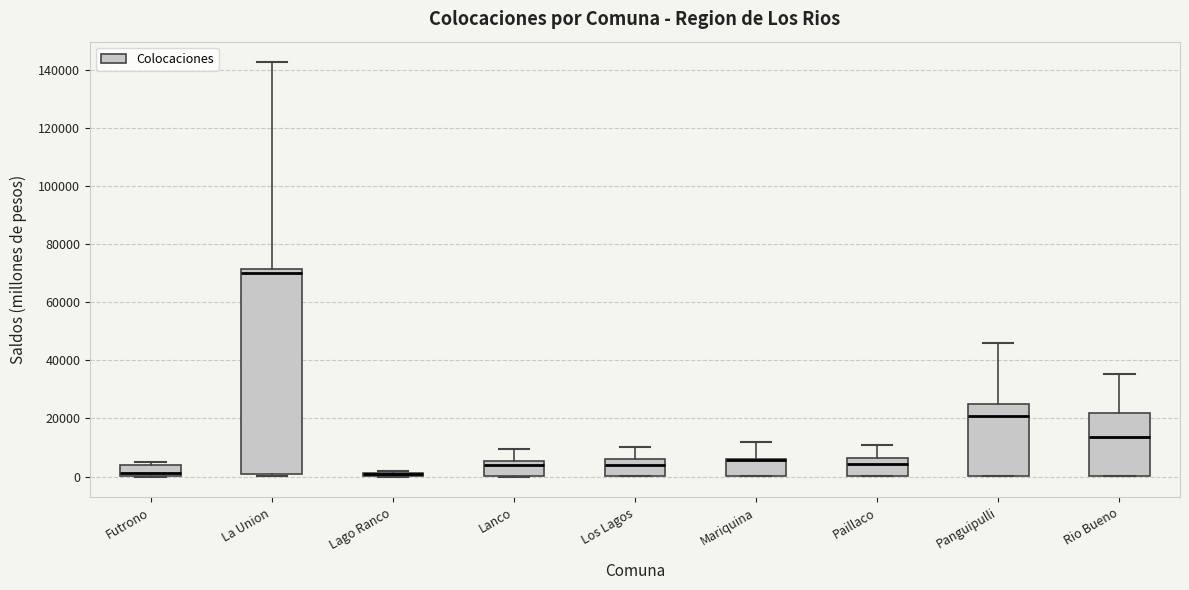

Where is the lower edge of the box for Rio Bueno on the y-axis? The values are not printed on the chart, so give them approximately, as read against the axis.

0